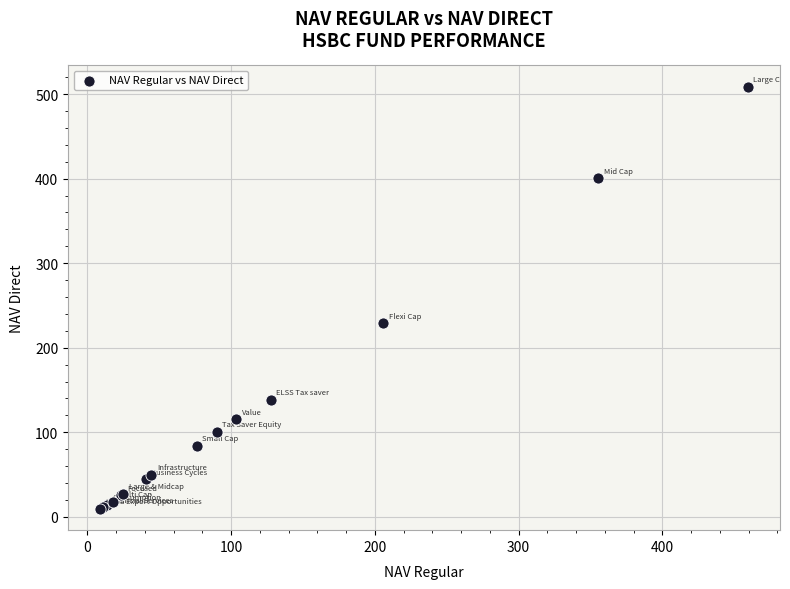

What Y value in the scatter plot is closest to 259?

229.2